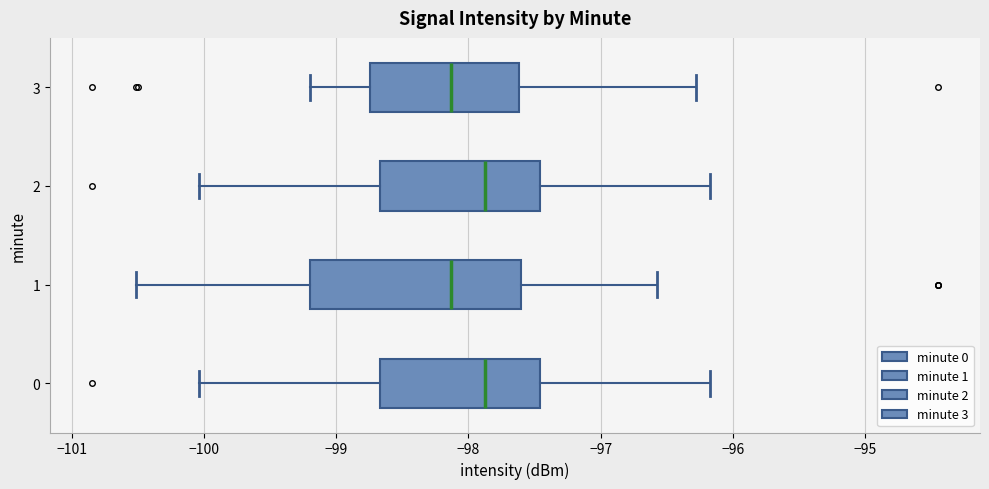

Comparing the boxes themselves (not the whiskers), which one is the widest?

1